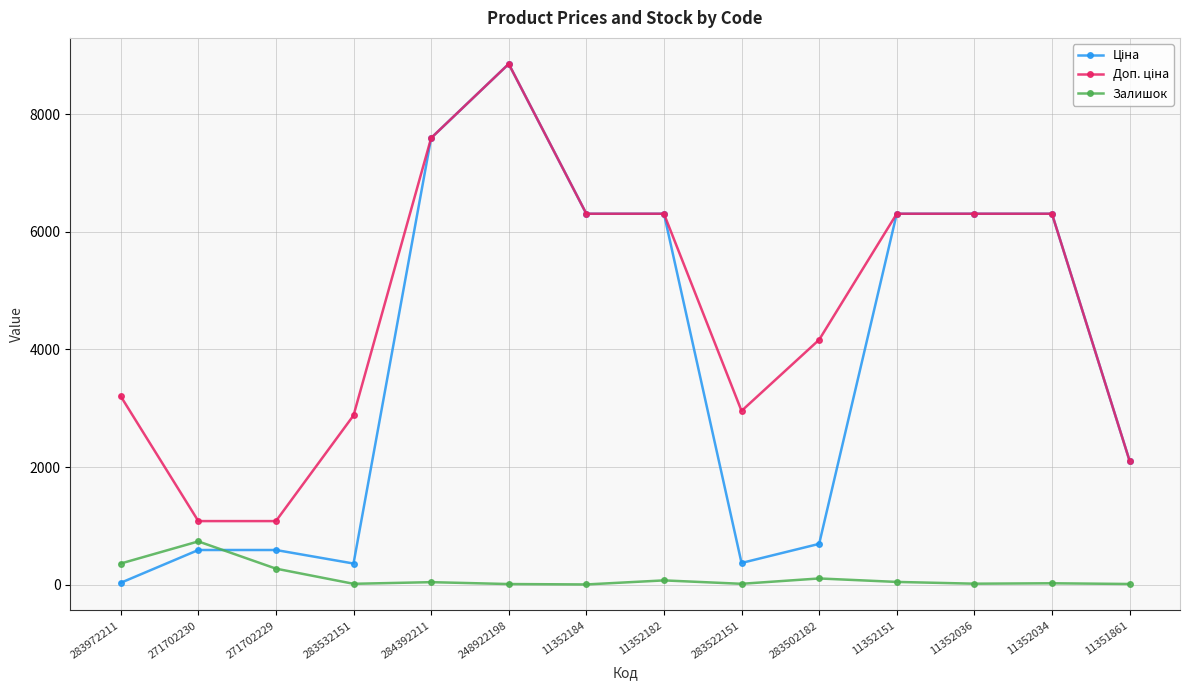

At which category is the sum across all series the highest?

248922198